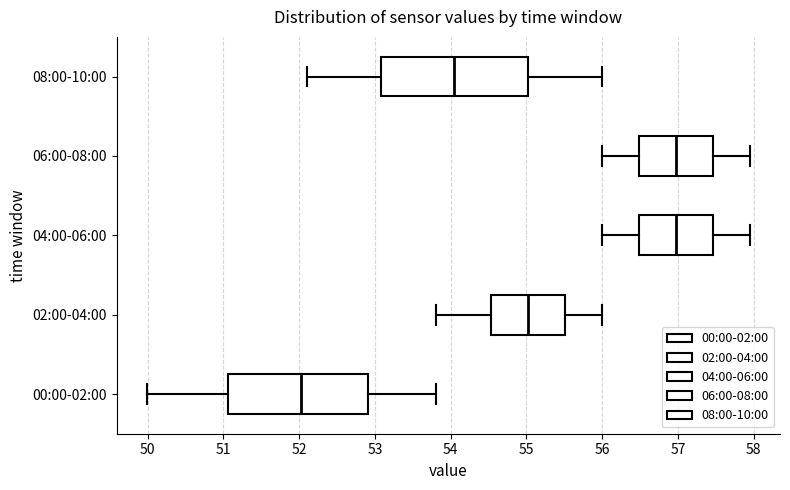

Reading bottom to top, read every box against the x-axis: the position of its median line, the range the box covers, and the ends of its whiskers. The values are not printed on the chart, so give them approximately, as read against the axis.

00:00-02:00: median 52.0, box 51.1 to 52.9, whiskers 50.0 to 53.8
02:00-04:00: median 55.0, box 54.5 to 55.5, whiskers 53.8 to 56.0
04:00-06:00: median 57.0, box 56.5 to 57.5, whiskers 56.0 to 58.0
06:00-08:00: median 57.0, box 56.5 to 57.5, whiskers 56.0 to 58.0
08:00-10:00: median 54.1, box 53.1 to 55.0, whiskers 52.1 to 56.0